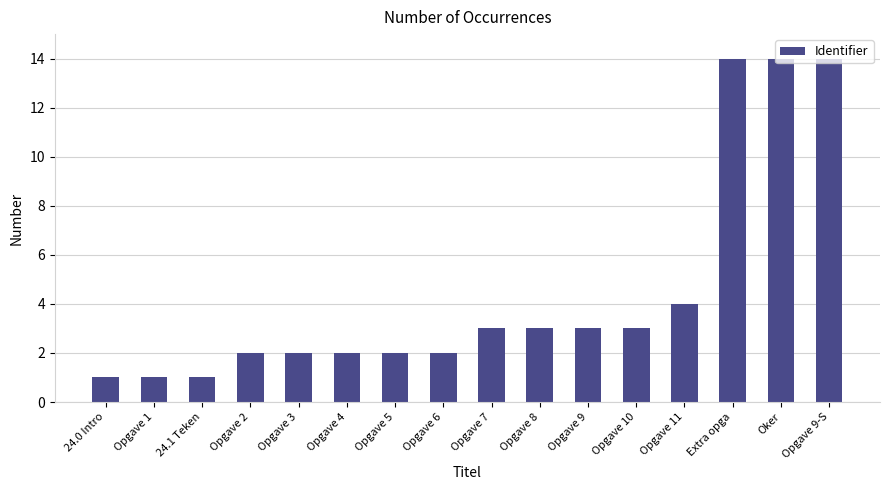

What is the ratio of the value at Opgave 6 to the value at Opgave 2?

1.0